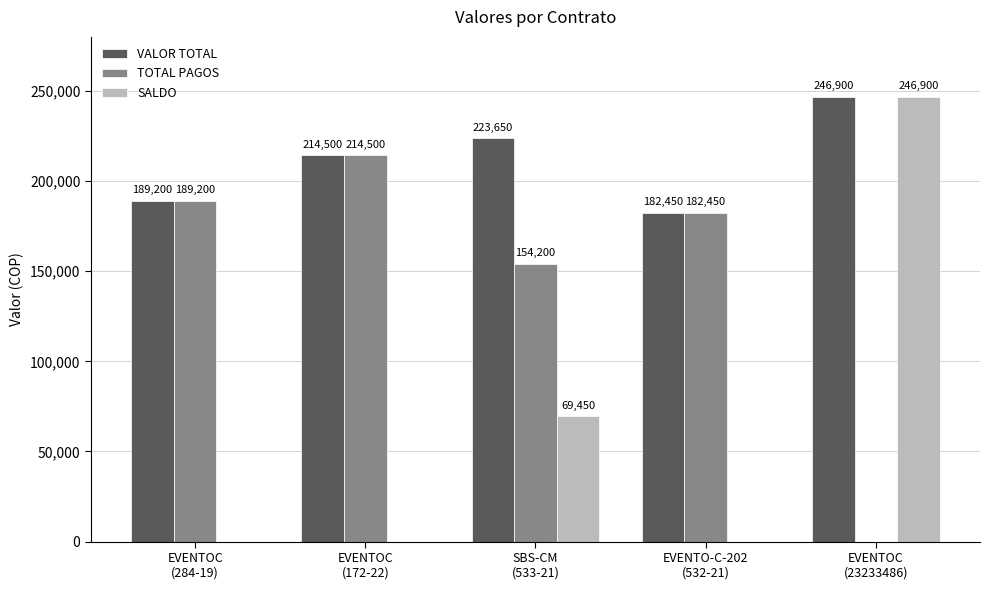

What is the total value across all series at EVENTOC
(284-19)?

378400